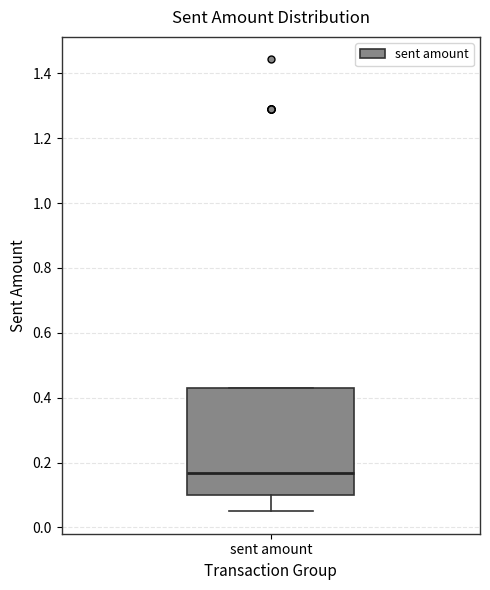

Where does the median line of the box for sent amount sit on the y-axis? The values are not printed on the chart, so give them approximately, as read against the axis.

0.16